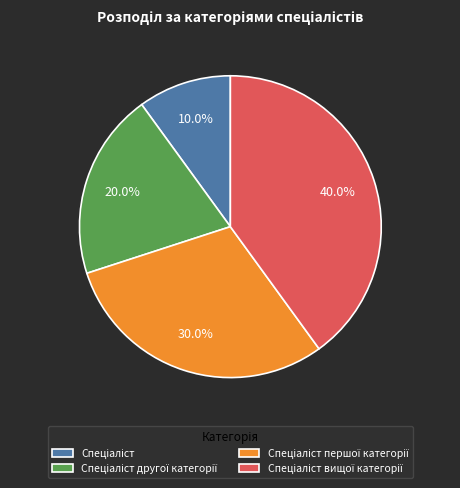

Is there a majority slice in this chart?

No